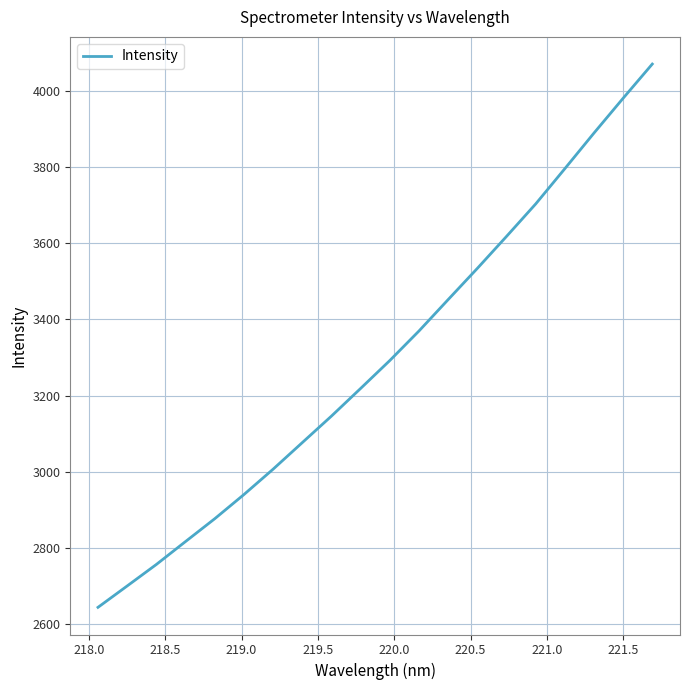

How many lines are shown in the chart?

1